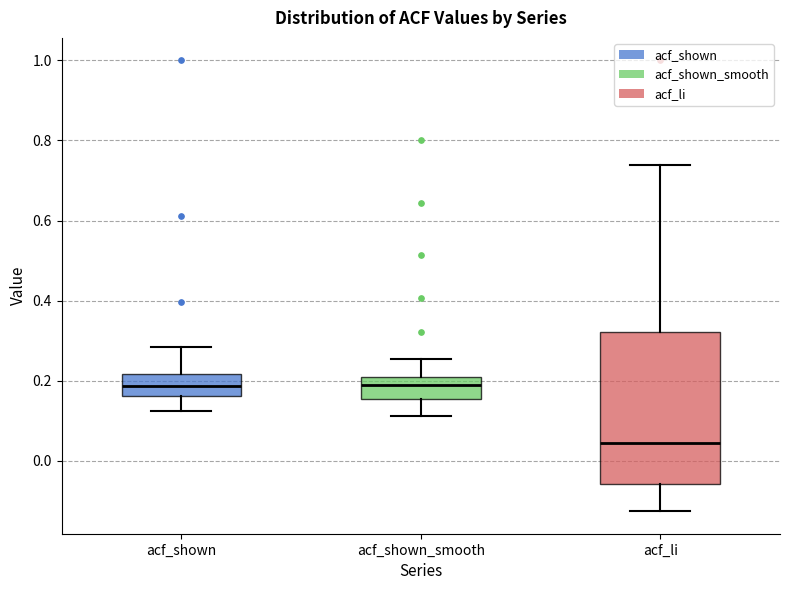

Where does the lower whisker of the box for acf_li end on the y-axis? The values are not printed on the chart, so give them approximately, as read against the axis.

-0.12